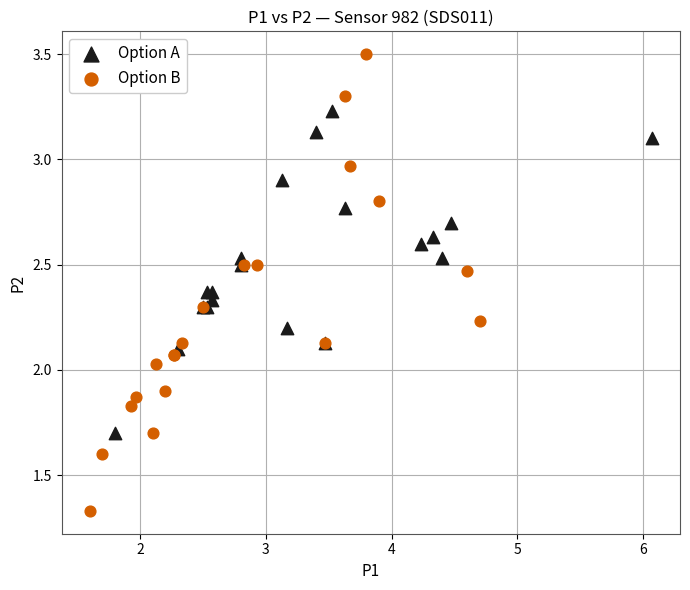

Which series has the largest Y range (max minus min)?

Option B